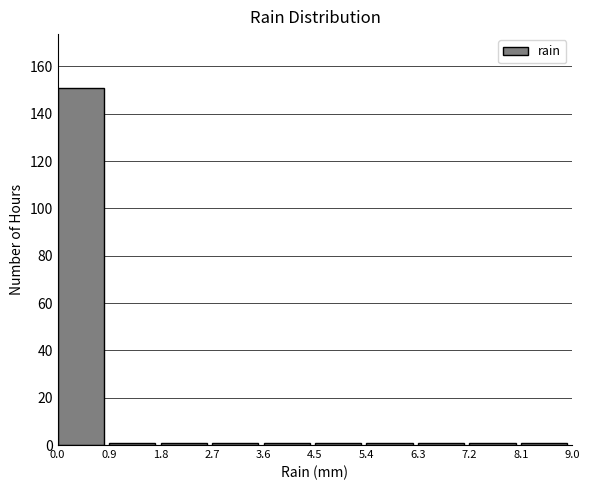

Which range on the x-axis has the tallest bar?

0.0 to 0.9